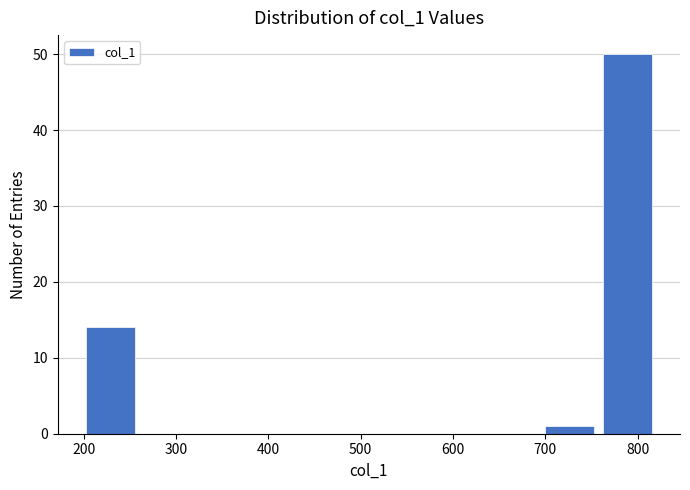

Over which range of the x-axis is the bar tallest?

760 to 820